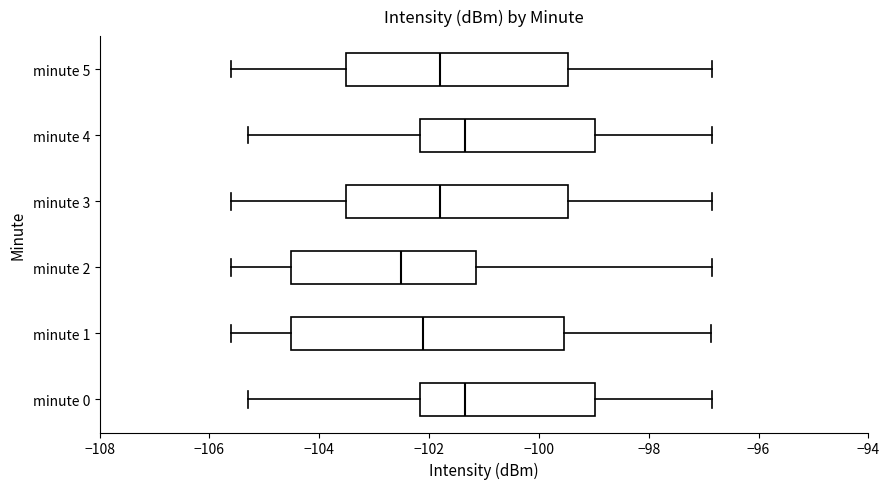

Which box is the widest, from its left edge to its right edge?

minute 1